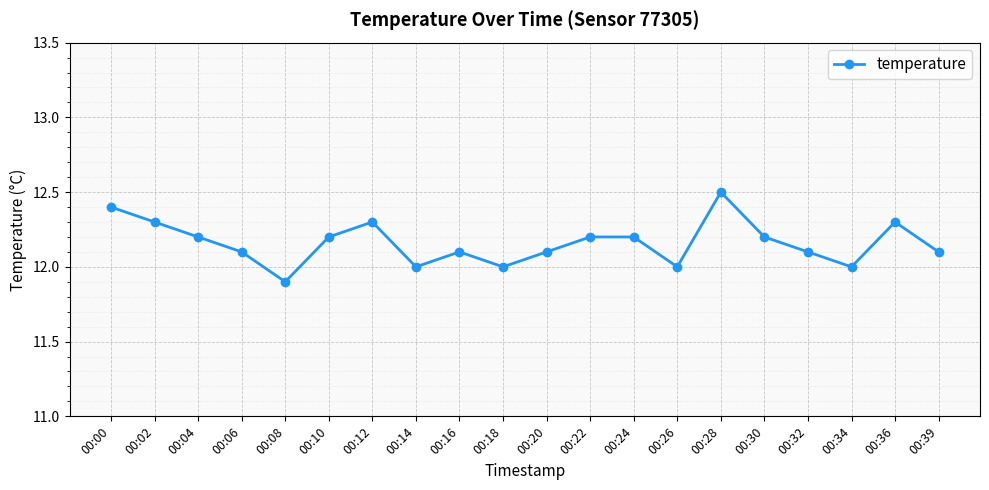

What is the sum of the values at 00:06 and 00:18?

24.1